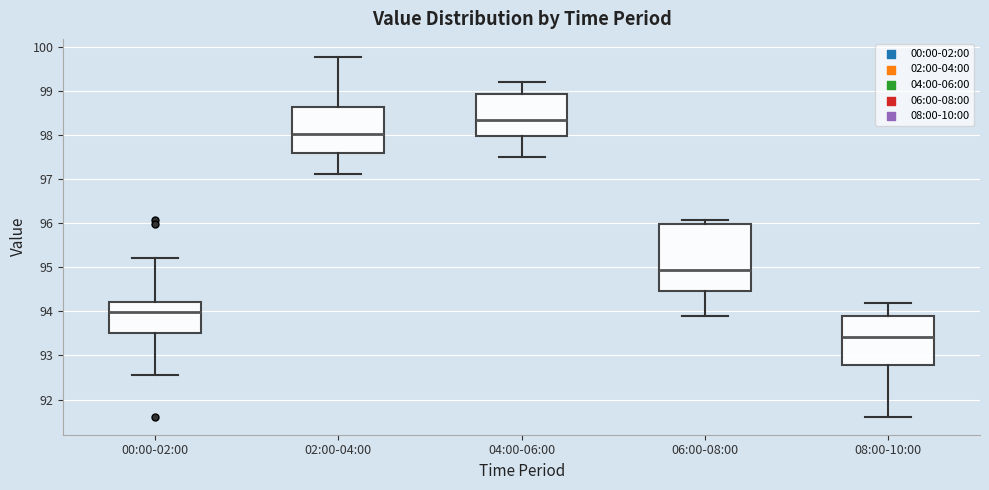

Reading left to right, transcribe this box plot: for each box, give where its median line is, the range the box spans, and where its two whiskers end, as read against the y-axis. The values are not printed on the chart, so give them approximately, as read against the axis.

00:00-02:00: median 94.0, box 93.5 to 94.2, whiskers 92.6 to 95.2
02:00-04:00: median 98.0, box 97.6 to 98.6, whiskers 97.1 to 99.8
04:00-06:00: median 98.4, box 98.0 to 98.9, whiskers 97.5 to 99.2
06:00-08:00: median 94.9, box 94.5 to 96.0, whiskers 93.9 to 96.1
08:00-10:00: median 93.4, box 92.8 to 93.9, whiskers 91.6 to 94.2